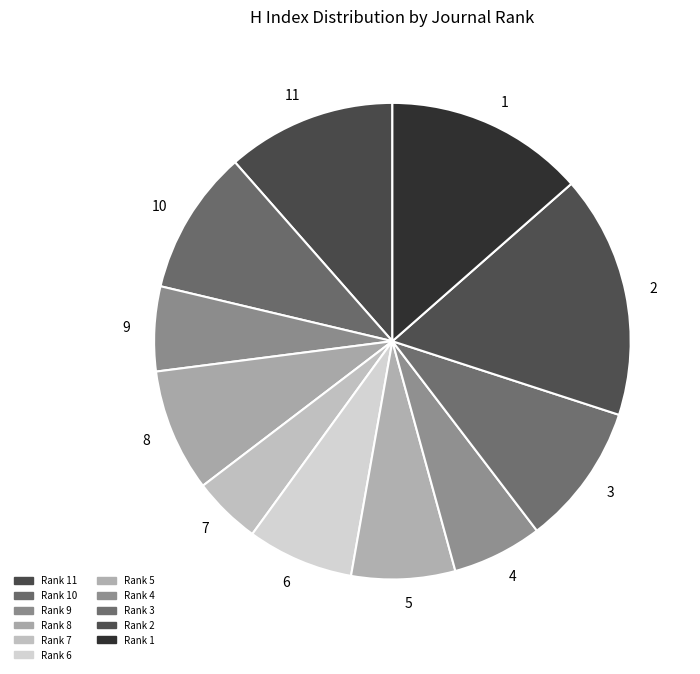

Which category has the smallest portion of the pie?

7